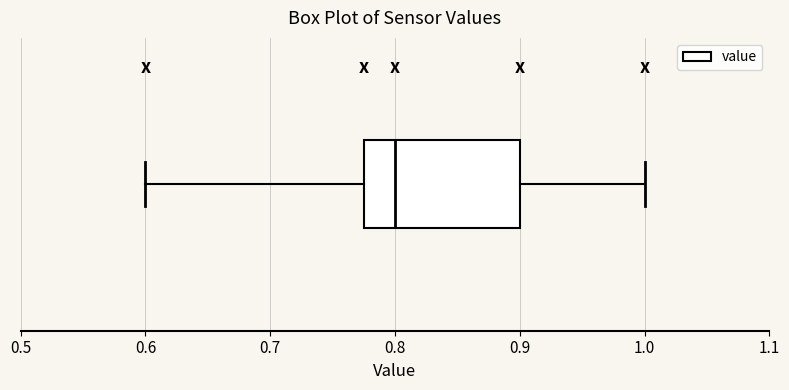

Read this box plot against the x-axis: the position of the median line, the range covered by the box, and the ends of both whiskers. The values are not printed on the chart, so give them approximately, as read against the axis.

median 0.80, box 0.78 to 0.90, whiskers 0.60 to 1.00